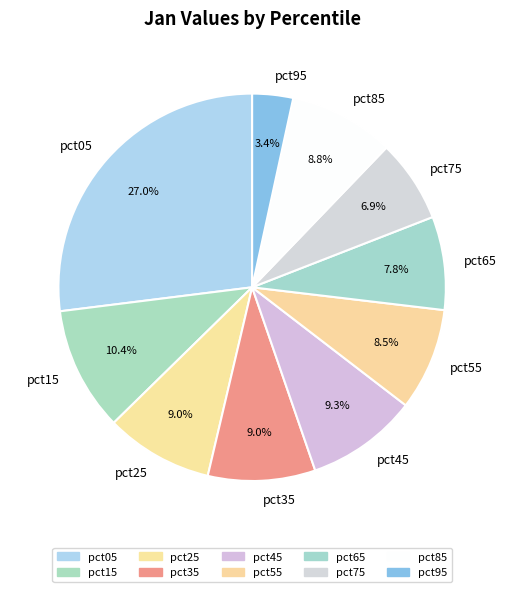

Combined, what portion of the pie is pct75 and pct15?

17.3%